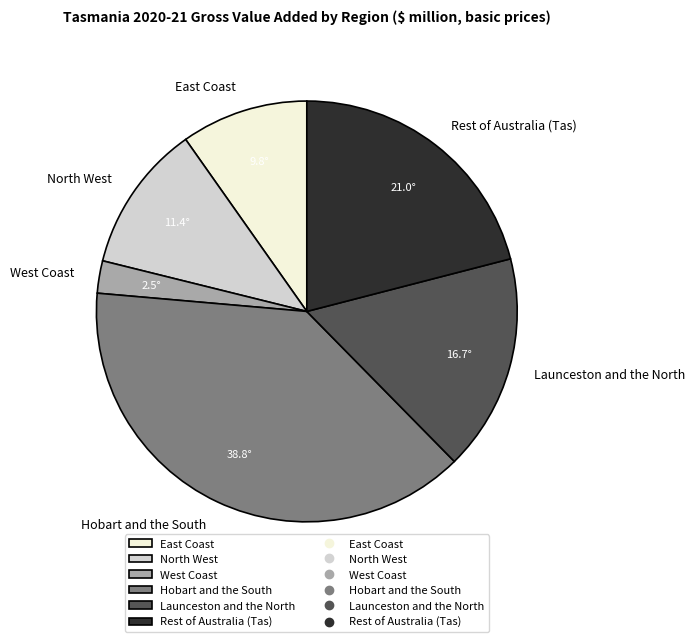

Do Hobart and the South and Rest of Australia (Tas) together represent more than half of the pie?

Yes